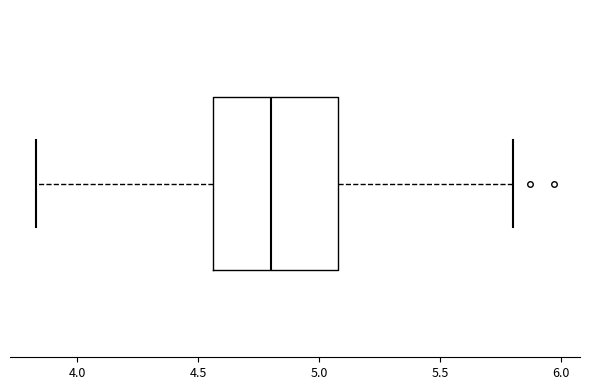

Transcribe this box plot: give where the median line is, the range the box spans, and where the two whiskers end, as read against the x-axis. The values are not printed on the chart, so give them approximately, as read against the axis.

median 4.80, box 4.55 to 5.10, whiskers 3.85 to 5.80